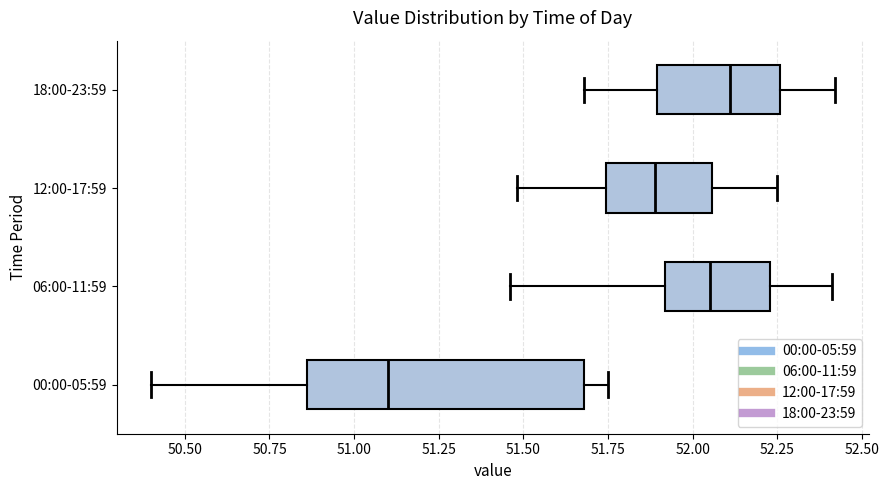

Reading bottom to top, read every box against the x-axis: the position of its median line, the range the box covers, and the ends of its whiskers. The values are not printed on the chart, so give them approximately, as read against the axis.

00:00-05:59: median 51.10, box 50.85 to 51.70, whiskers 50.40 to 51.75
06:00-11:59: median 52.05, box 51.90 to 52.25, whiskers 51.45 to 52.40
12:00-17:59: median 51.90, box 51.75 to 52.05, whiskers 51.50 to 52.25
18:00-23:59: median 52.10, box 51.90 to 52.25, whiskers 51.70 to 52.40